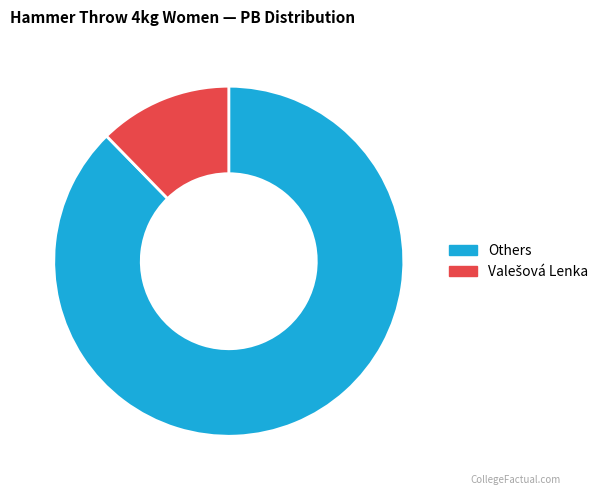

Count the number of slices in the pie.

2